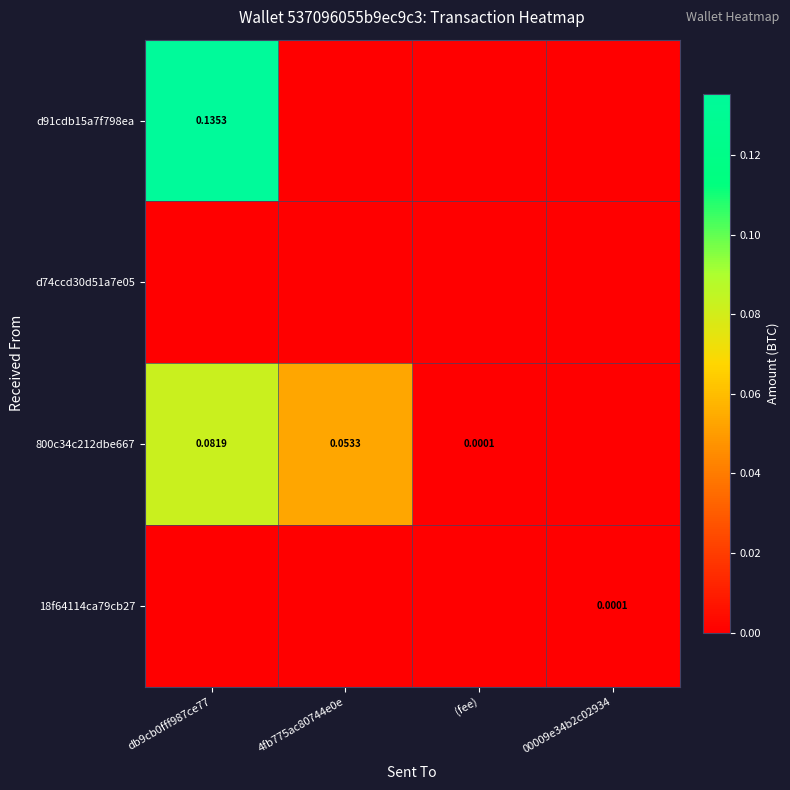

Between db9cb0fff987ce77 and (fee), which series saw the biggest shift?

d91cdb15a7f798ea